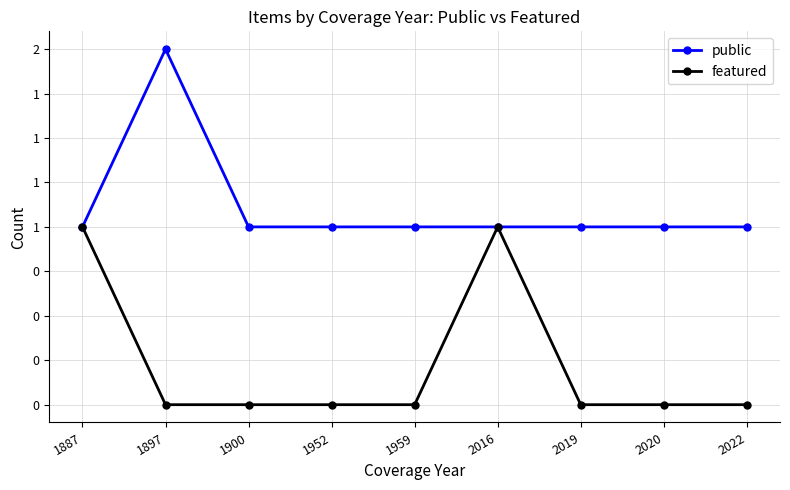

Does the chart display data point markers on the line(s)?

Yes